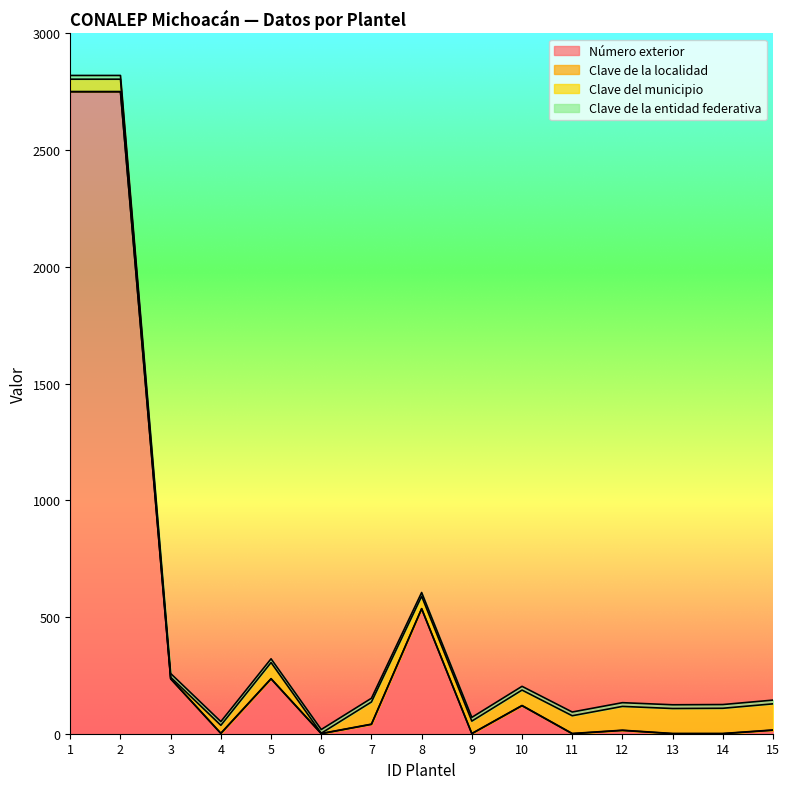

Reading left to right, extract all data points from this chart.

Número exterior: 1=2750	2=2750	3=235	4=1	5=235	6=0	7=40	8=535	9=0	10=120	11=0	12=14	13=0	14=0	15=15
Clave de la localidad: 1=1	2=1	3=1	4=1	5=1	6=1	7=1	8=1	9=1	10=1	11=1	12=1	13=1	14=1	15=1
Clave del municipio: 1=53	2=53	3=6	4=34	5=69	6=1	7=95	8=53	9=53	10=66	11=76	12=102	13=107	14=108	15=112
Clave de la entidad federativa: 1=16	2=16	3=16	4=16	5=16	6=16	7=16	8=16	9=16	10=16	11=16	12=16	13=16	14=16	15=16